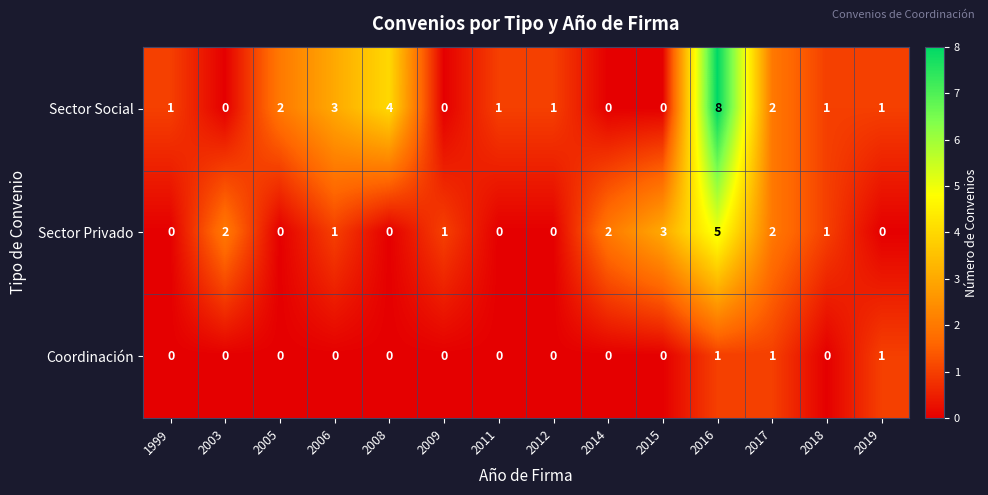

True or false: Sector Privado has a value of 1 at 2009.

True